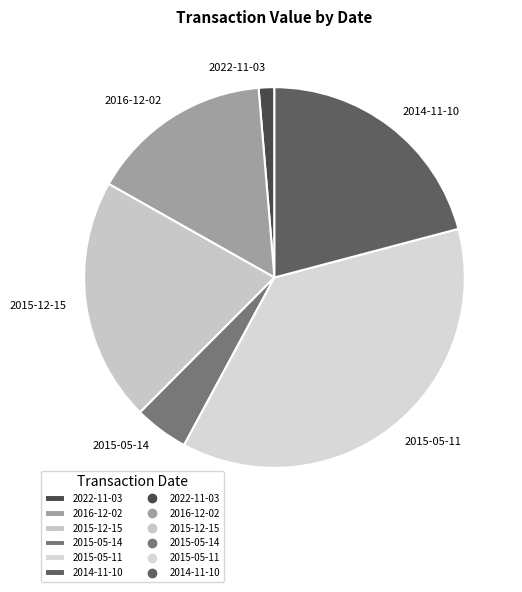

Is there a majority slice in this chart?

No